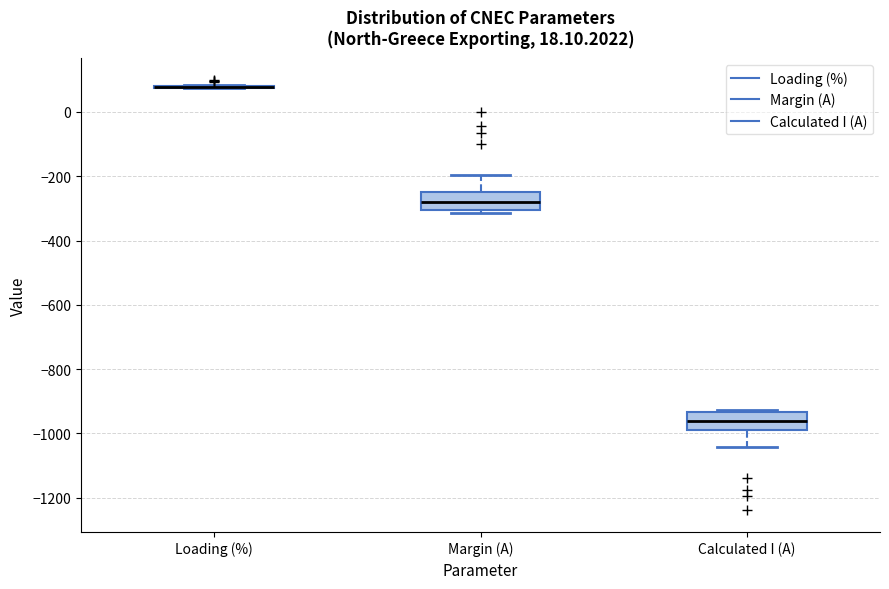

Reading left to right, read every box against the y-axis: the position of its median line, the range the box covers, and the ends of its whiskers. The values are not printed on the chart, so give them approximately, as read against the axis.

Loading (%): box collapsed to a line at 80, whiskers 80 to 80
Margin (A): median -280, box -300 to -240, whiskers -320 to -200
Calculated I (A): median -960, box -980 to -940, whiskers -1040 to -920